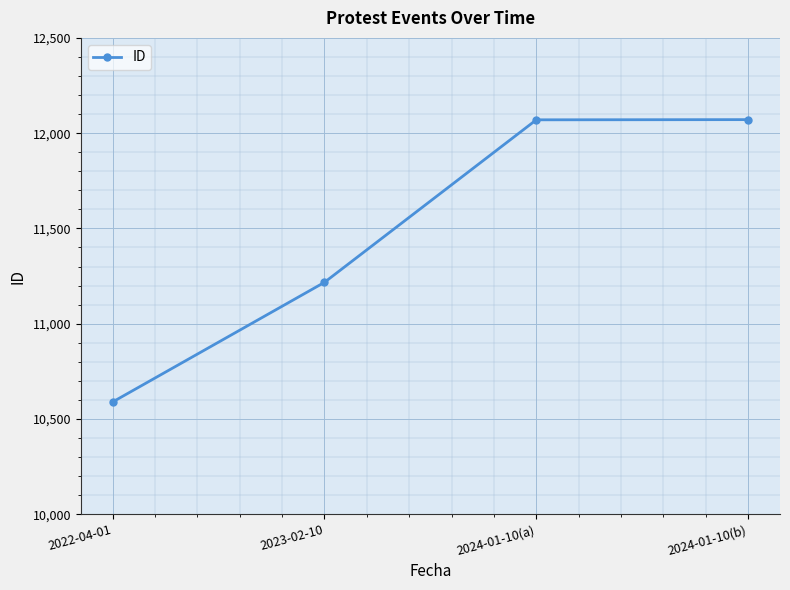

Does the chart have visible grid lines?

Yes